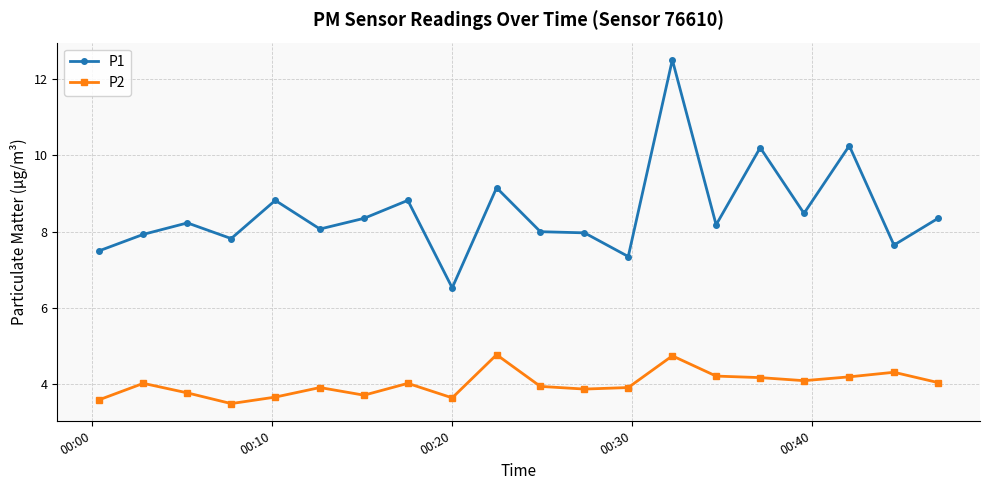

What is the highest value of the P2 series?

4.8